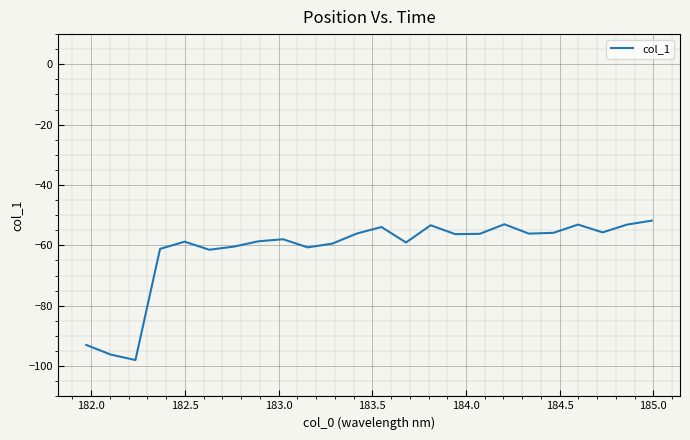

What is the greatest value displayed?

-51.8